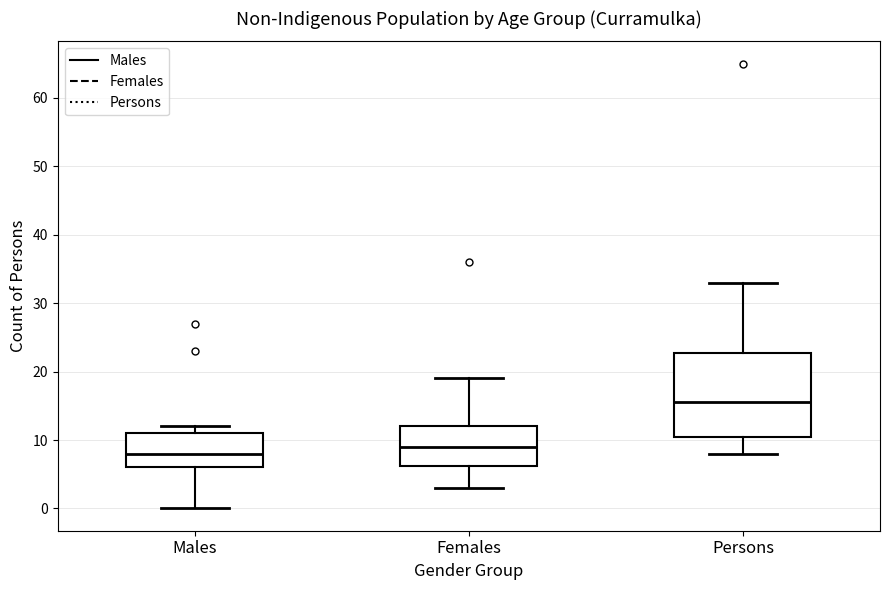

Which box's median line is the lowest?

Males